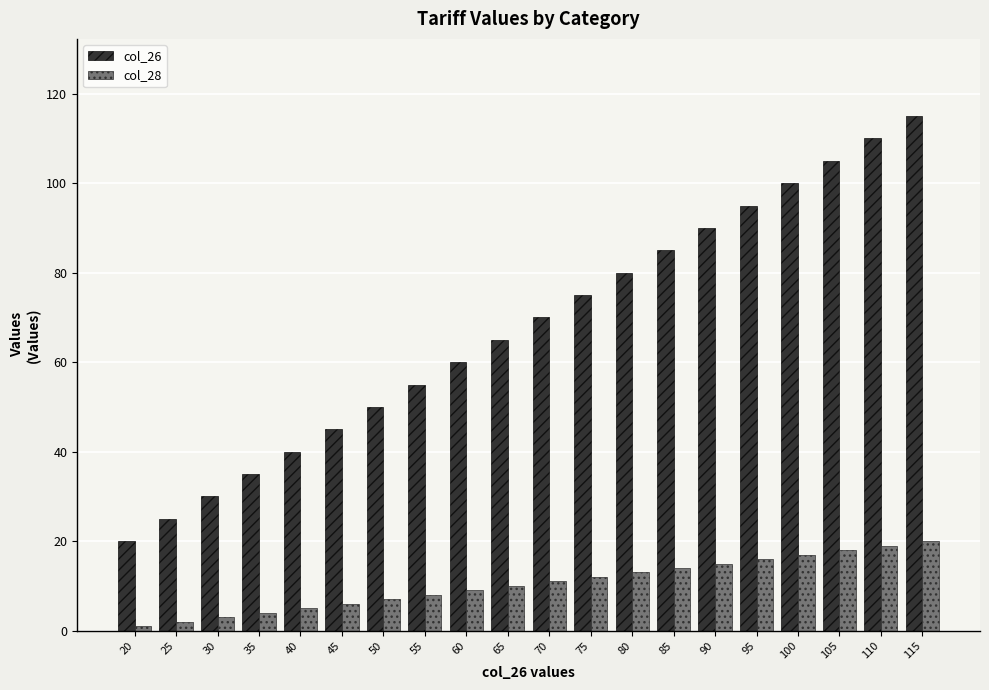

What is the spread (max minus min) of values at 85?

71